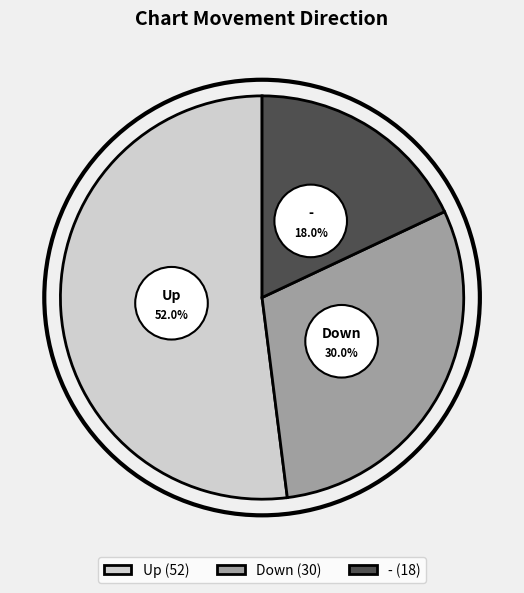

Between - and down, which is larger?

down